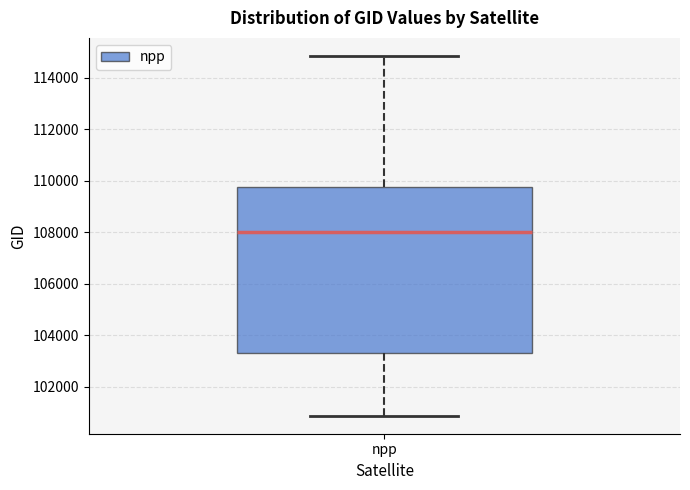

Transcribe this box plot: give where the median line is, the range the box spans, and where the two whiskers end, as read against the y-axis. The values are not printed on the chart, so give them approximately, as read against the axis.

median 108000, box 103400 to 109800, whiskers 100800 to 114800